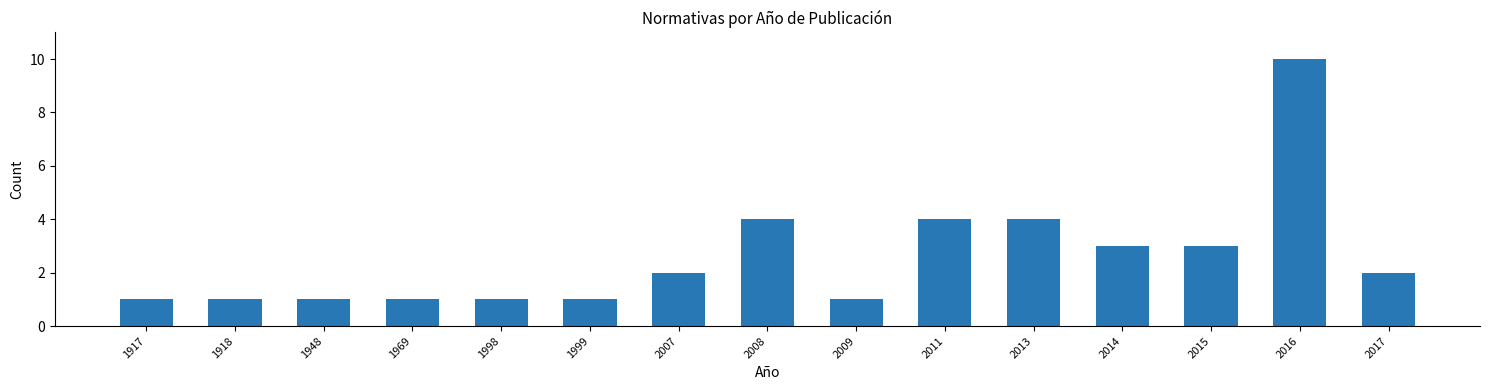

Reading right to left, transcribe all the data shown in this chart.

2017=2	2016=10	2015=3	2014=3	2013=4	2011=4	2009=1	2008=4	2007=2	1999=1	1998=1	1969=1	1948=1	1918=1	1917=1